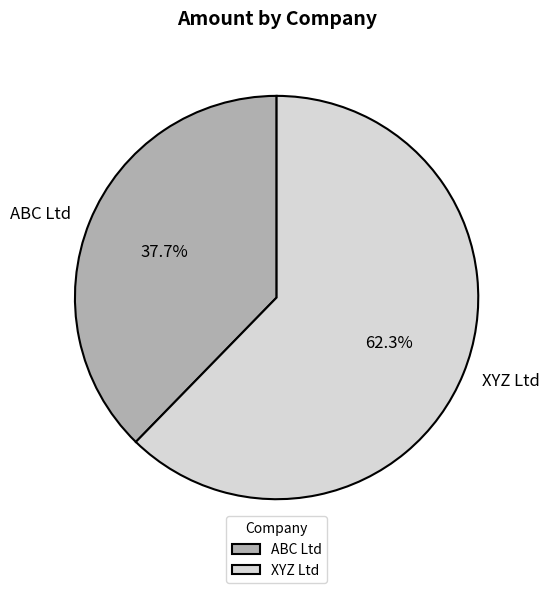

What percentage is the ABC Ltd slice, to the nearest percent?

38%